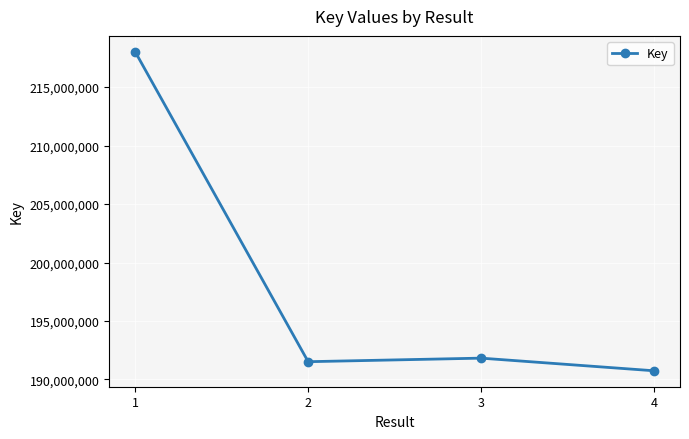

Reading left to right, what are all the values shown in this chart?

1=218014010	2=191519857	3=191824405	4=190743735